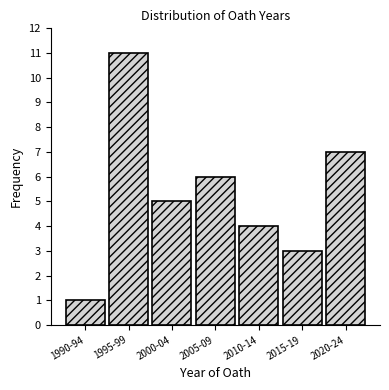

Reading left to right, what are all the values shown in this chart?

1990-94=1	1995-99=11	2000-04=5	2005-09=6	2010-14=4	2015-19=3	2020-24=7